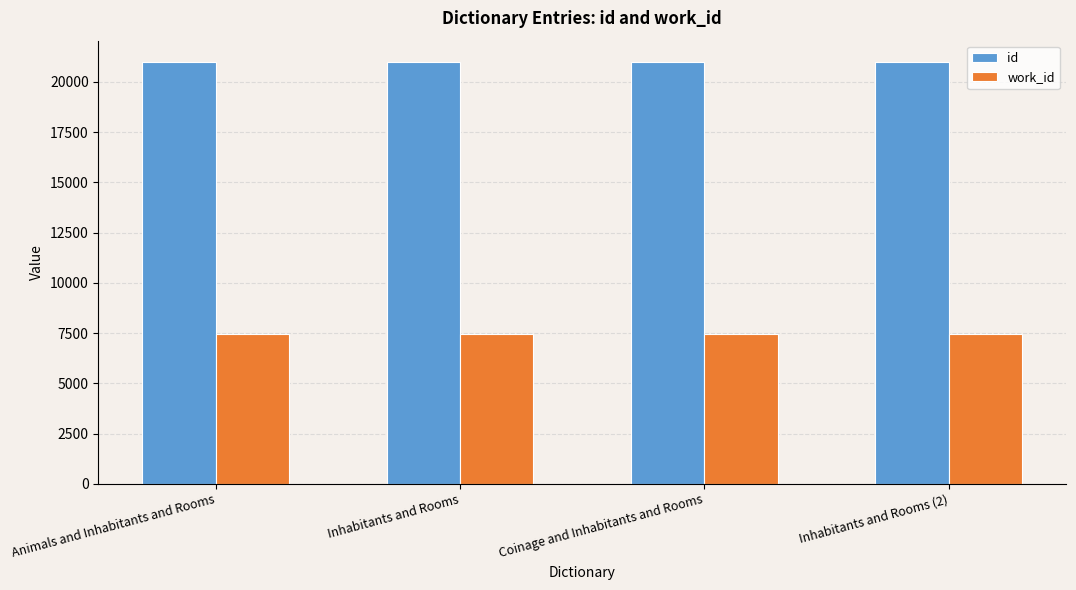

What is the spread (max minus min) of values at Animals and Inhabitants and Rooms?

13518